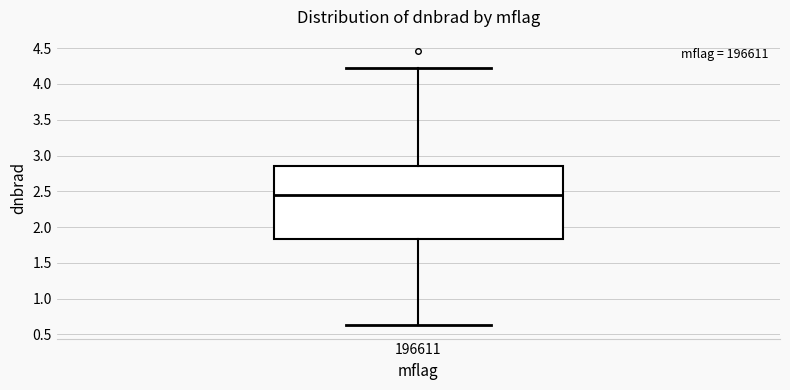

Transcribe this box plot: give where the median line is, the range the box spans, and where the two whiskers end, as read against the y-axis. The values are not printed on the chart, so give them approximately, as read against the axis.

median 2.45, box 1.85 to 2.85, whiskers 0.65 to 4.25